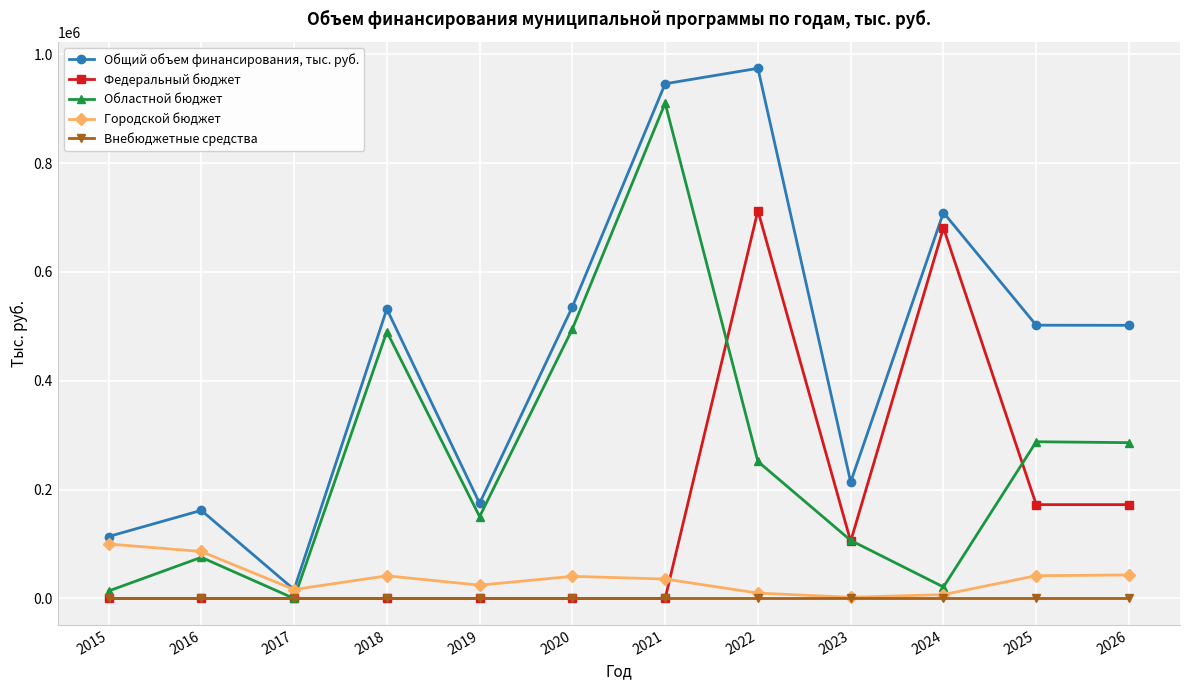

What is the sum of all Городской бюджет values?

449107.1